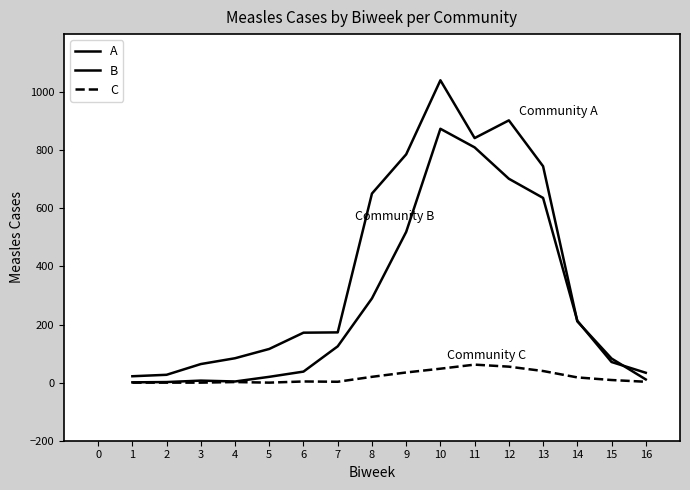

True or false: C and B intersect in this chart.

False